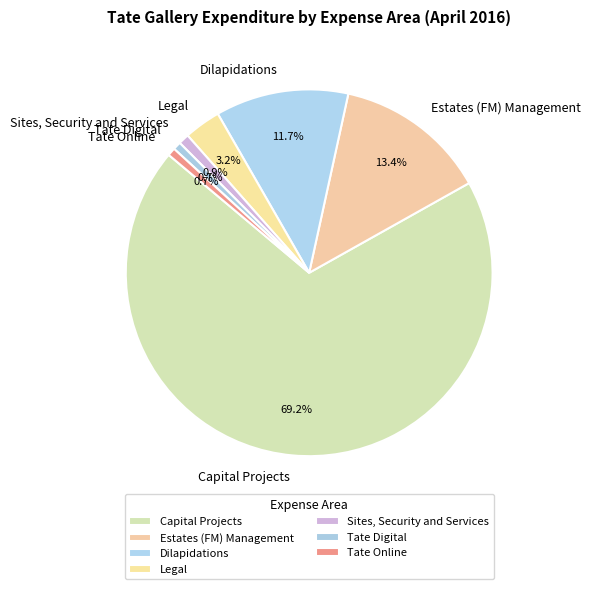

The Estates (FM) Management slice represents 13% of the pie. True or false?

True